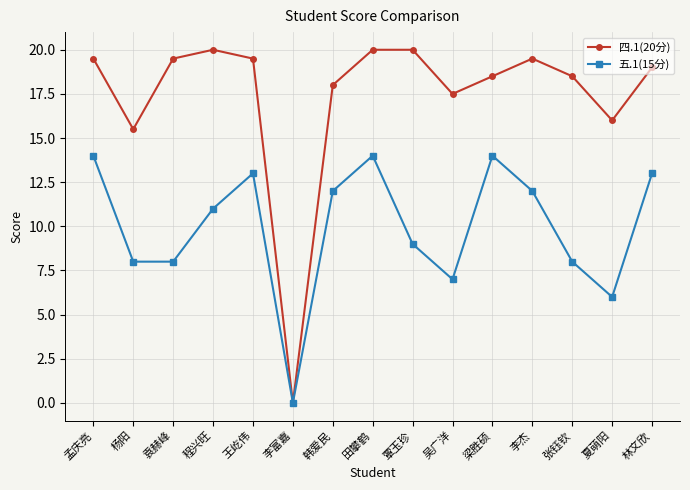

List the series in order of their overall mean, lowest first.

五.1(15分), 四.1(20分)